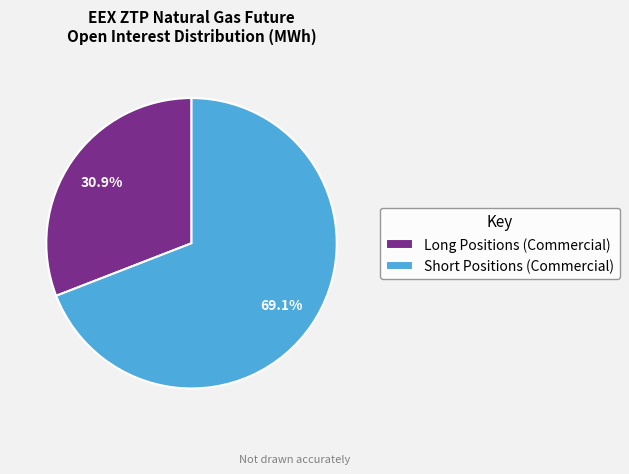

Does Long Positions (Commercial) represent more than half of the total?

No